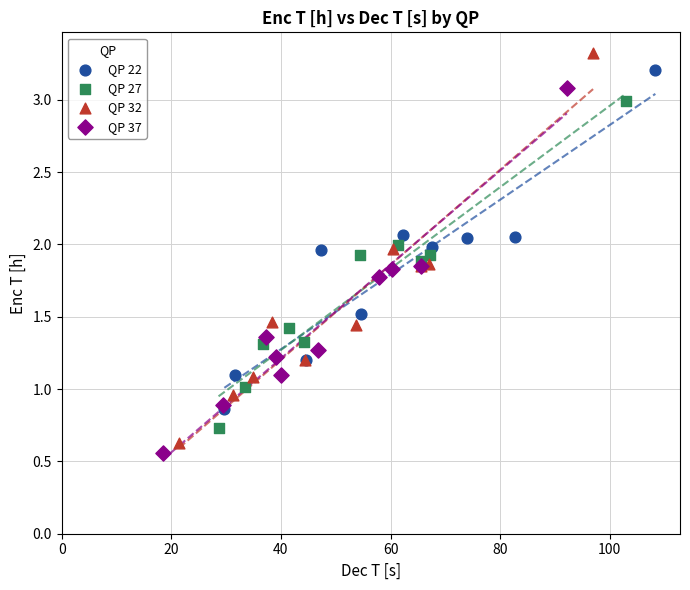

Which series has the widest spread of Y values?

QP 32